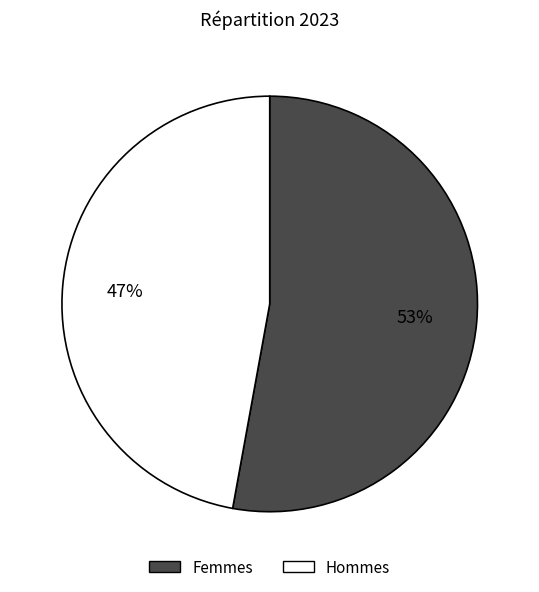

What is the majority slice?

Femmes